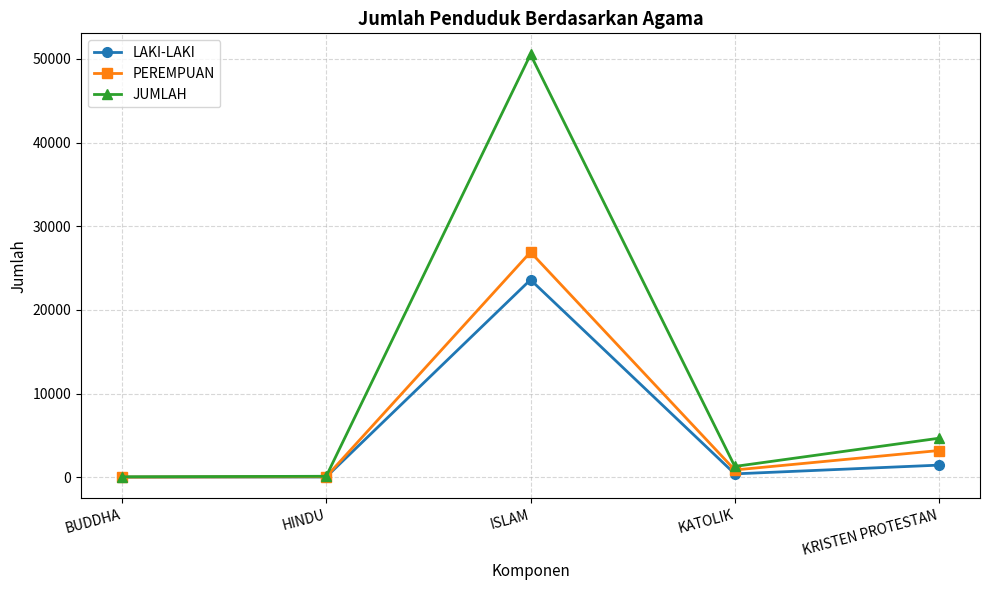

What is the value of the LAKI-LAKI point at the 2nd from the left?

51